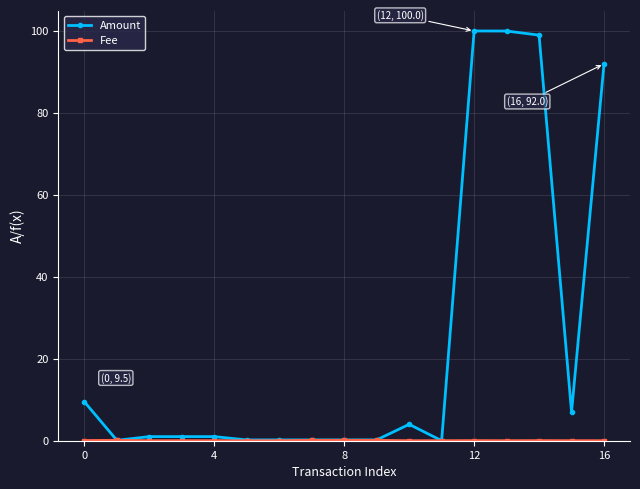

Count the number of categories in the chart.

17